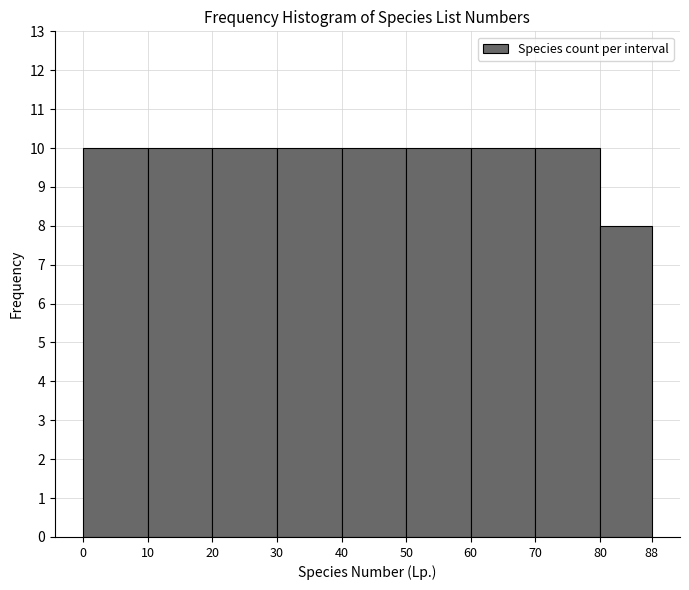

Reading left to right, list every bar in this chart as the range it spans on the x-axis followed by its height. The values are not printed on the chart, so give them approximately, as read against the axis.

0 to 10: 10
10 to 20: 10
20 to 30: 10
30 to 40: 10
40 to 50: 10
50 to 60: 10
60 to 70: 10
70 to 80: 10
80 to 88: 8